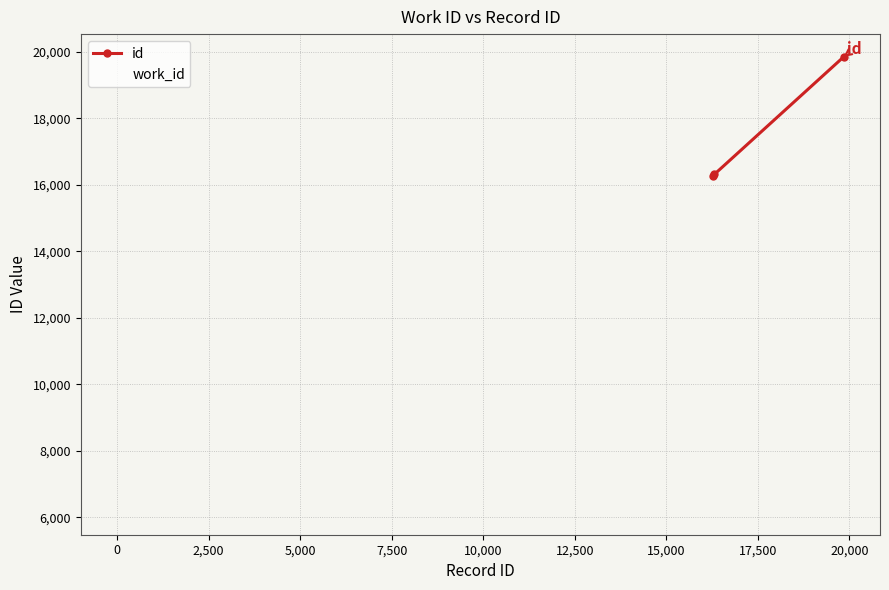

Reading left to right, transcribe all the data shown in this chart.

id: 16276	16318	19847
work_id: 6163	6163	6163